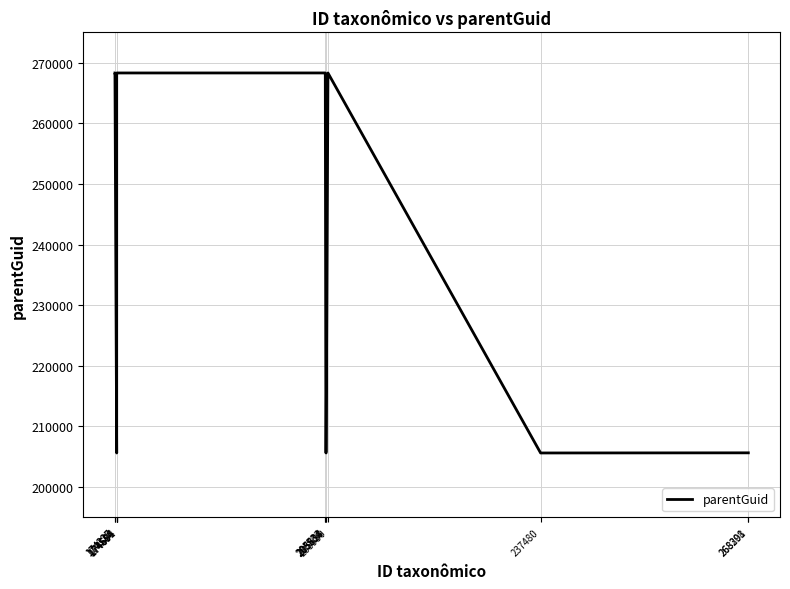

List the labels in order of value, largest first.

174586, 205532, 205534, 174325, 174327, 174691, 174694, 205930, 205626, 268298, 268301, 174584, 205654, 237480